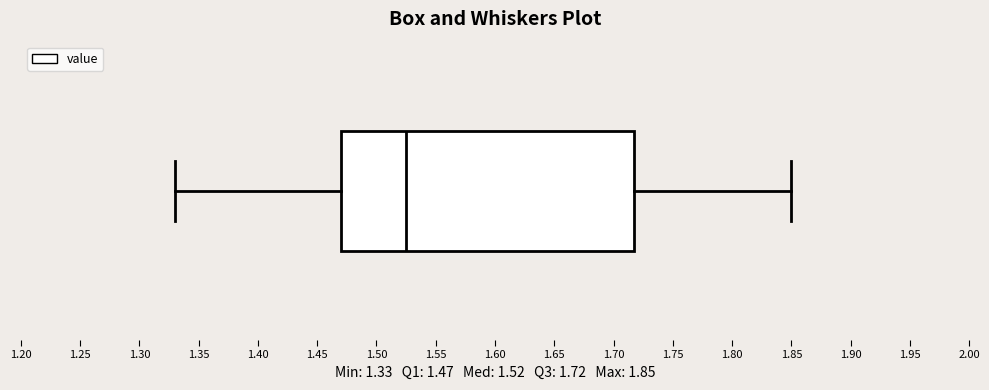

Where does the left whisker of the box end on the x-axis? The values are not printed on the chart, so give them approximately, as read against the axis.

1.330